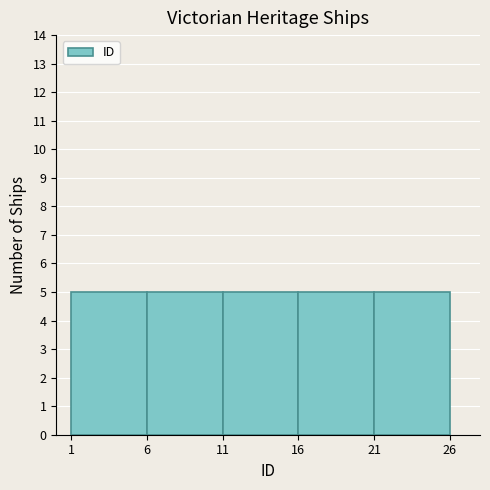

Reading left to right, list every bar in this chart as the range it spans on the x-axis followed by its height. The values are not printed on the chart, so give them approximately, as read against the axis.

1 to 6: 5
6 to 11: 5
11 to 16: 5
16 to 21: 5
21 to 26: 5